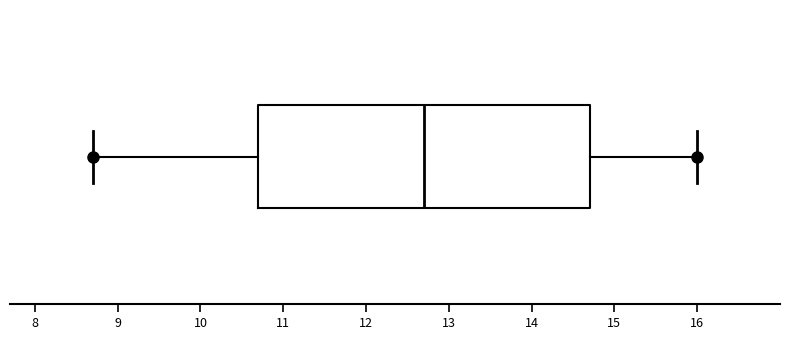

Read this box plot against the x-axis: the position of the median line, the range covered by the box, and the ends of both whiskers. The values are not printed on the chart, so give them approximately, as read against the axis.

median 12.7, box 10.7 to 14.7, whiskers 8.7 to 16.0